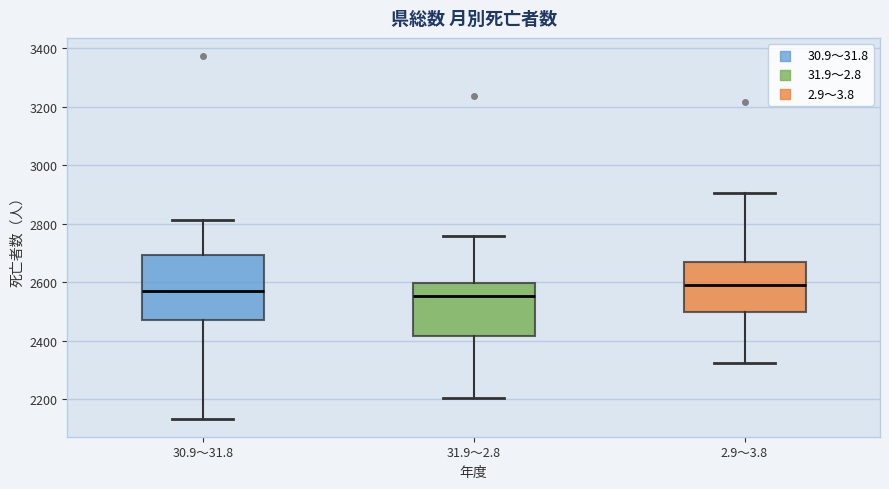

Reading left to right, read every box against the y-axis: the position of its median line, the range the box covers, and the ends of its whiskers. The values are not printed on the chart, so give them approximately, as read against the axis.

30.9～31.8: median 2580, box 2460 to 2700, whiskers 2140 to 2820
31.9～2.8: median 2560, box 2420 to 2600, whiskers 2200 to 2760
2.9～3.8: median 2580, box 2500 to 2660, whiskers 2320 to 2900